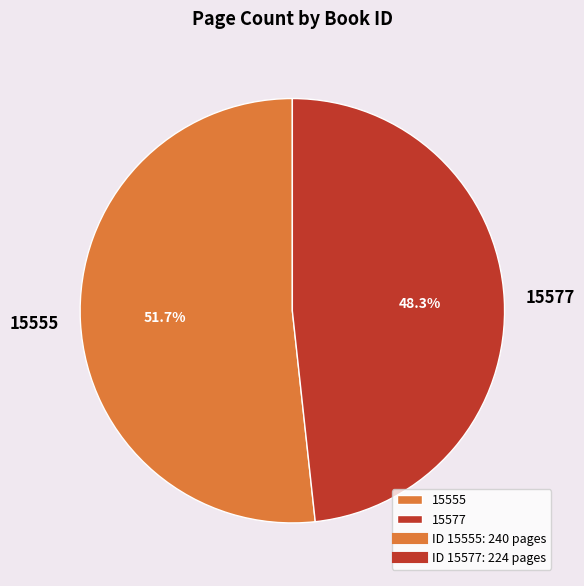

To the nearest percent, what is the combined percentage of 15555 and 15577?

100%